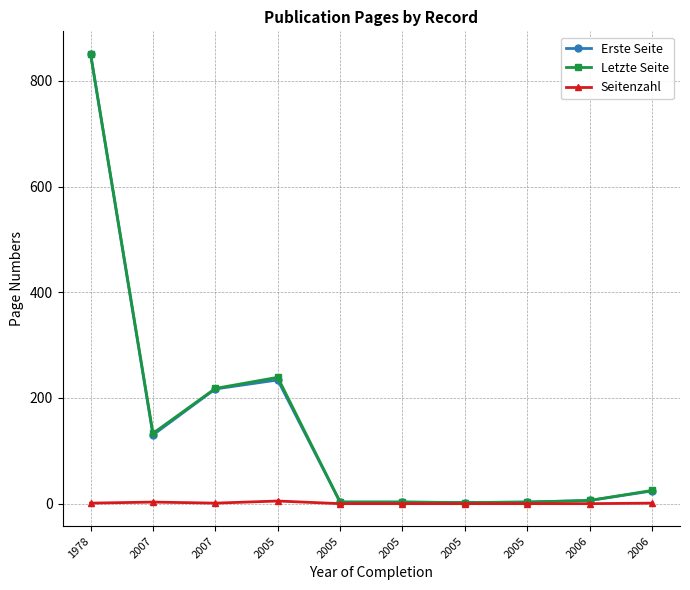

In Letzte Seite, how many points are higher than both neighbors (excluding endpoints)?

1